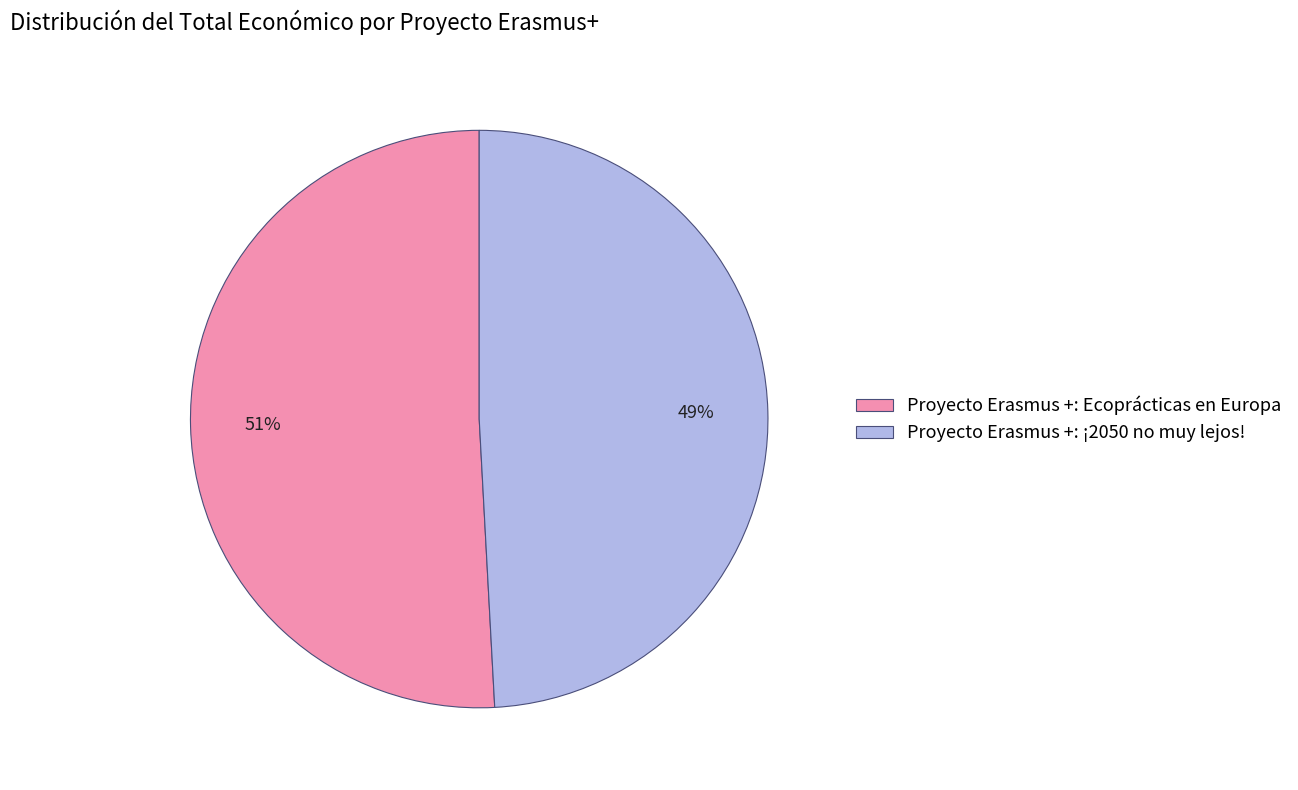

Which slice is the smallest?

Proyecto Erasmus +: ¡2050 no muy lejos!